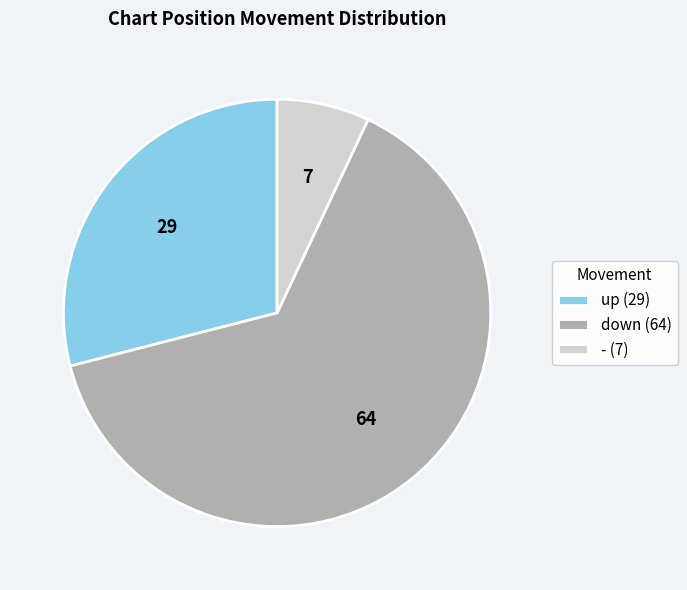

Approximately how many times larger is the value at down (64) compared to - (7)?

9.1